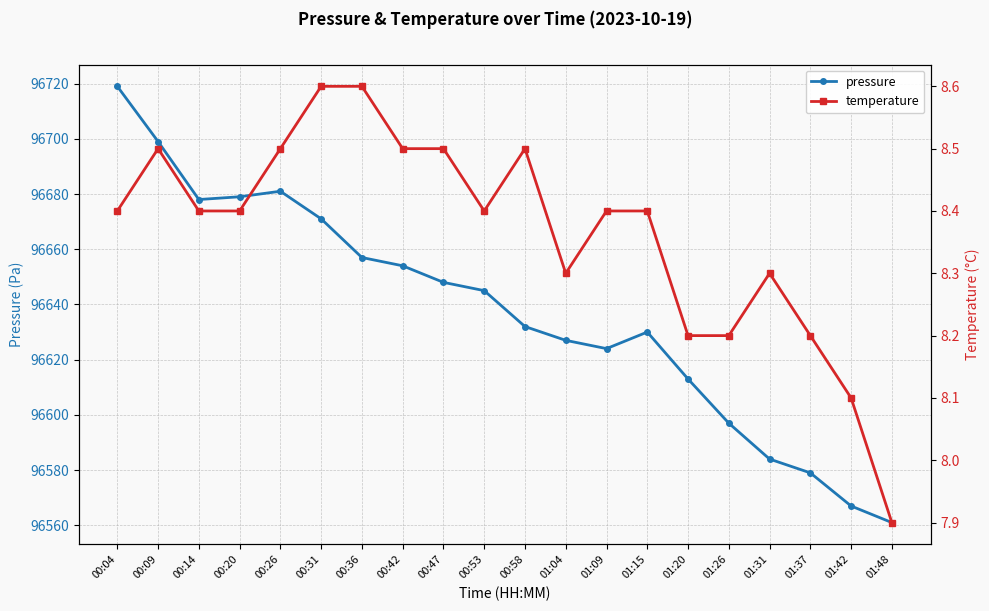

True or false: temperature and pressure intersect in this chart.

False